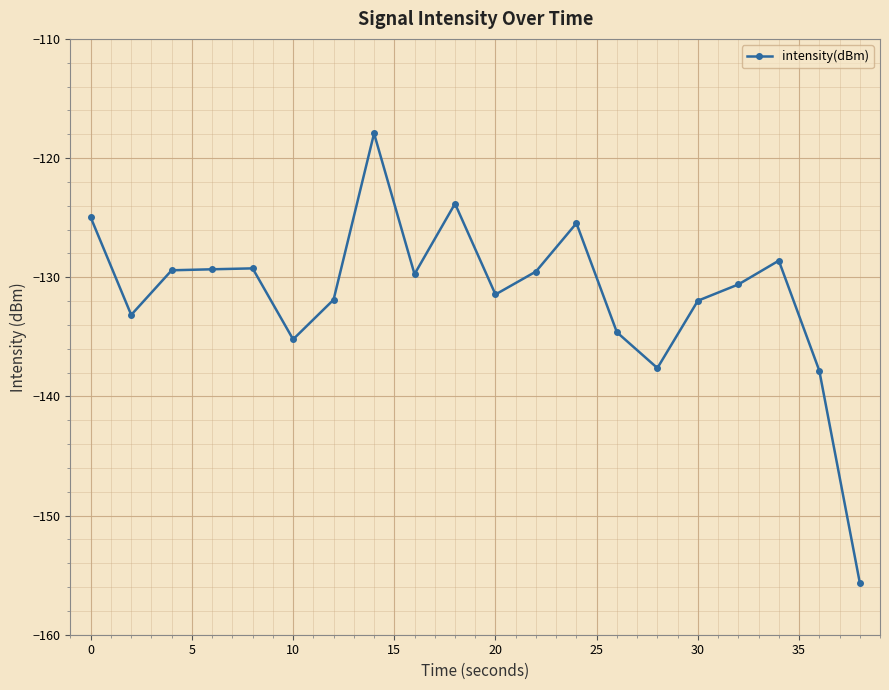

How many lines are shown in the chart?

1